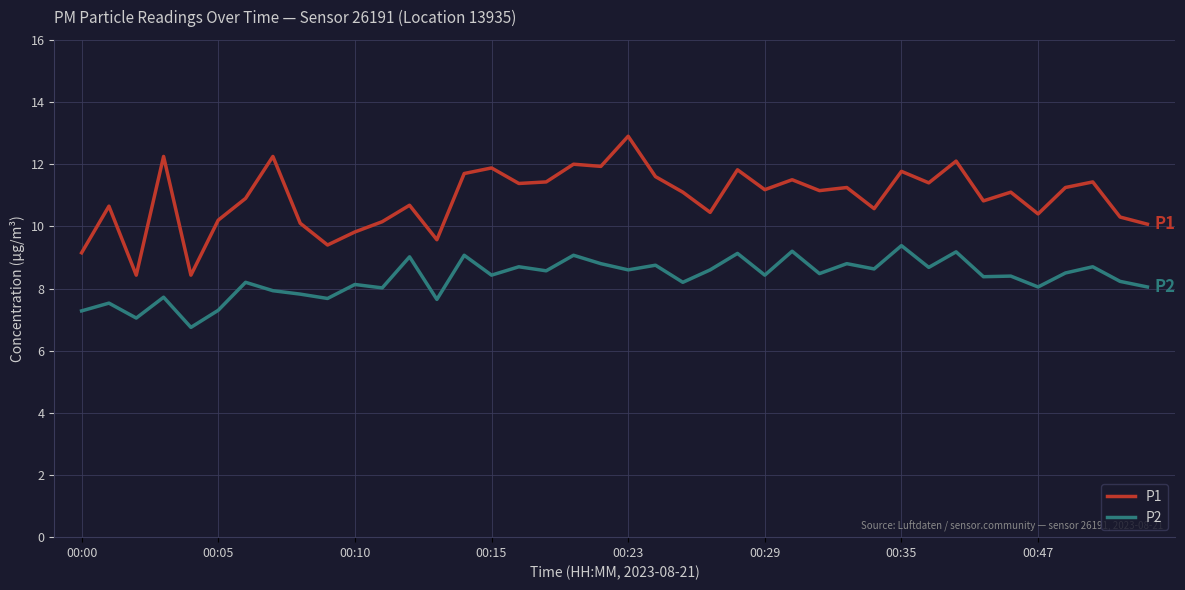

At how many categories does at least one series exceed 10?

34